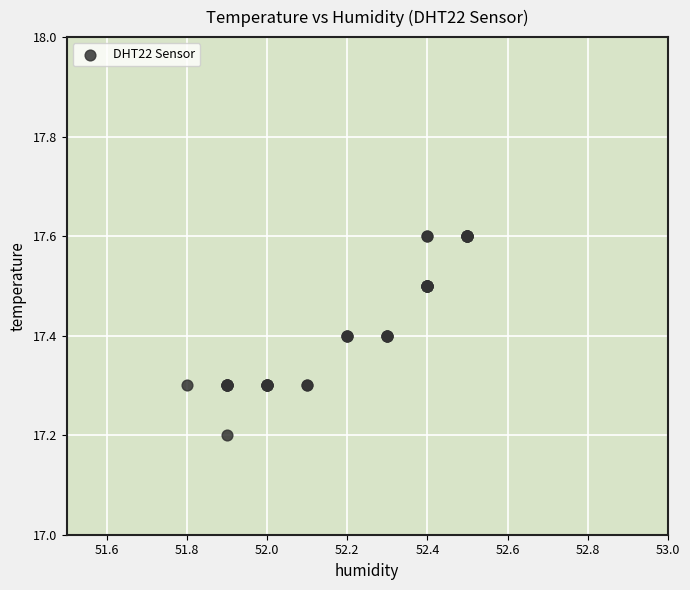

What Y value in the scatter plot is closest to 17?

17.2